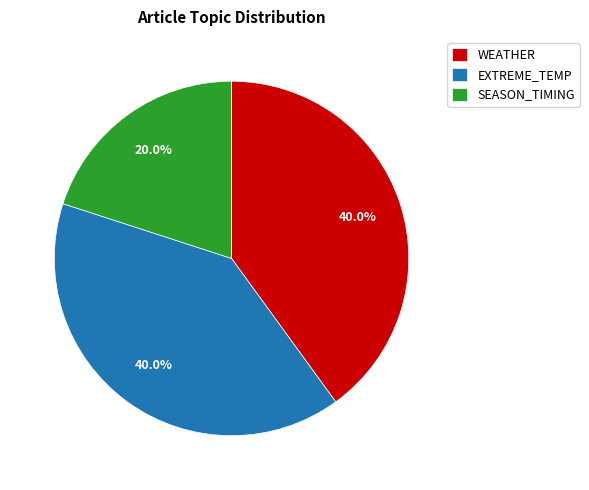

What is the smallest slice in the pie chart?

SEASON_TIMING